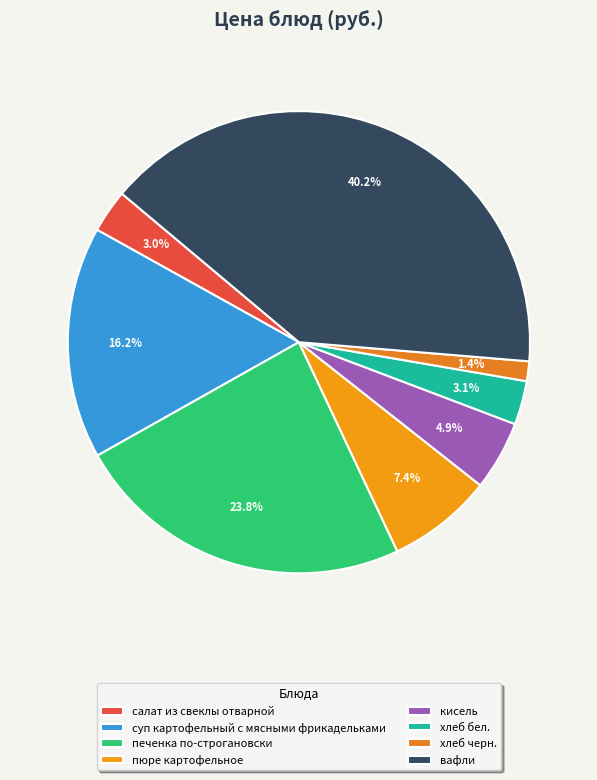

Is there any slice that represents more than half of the pie?

No